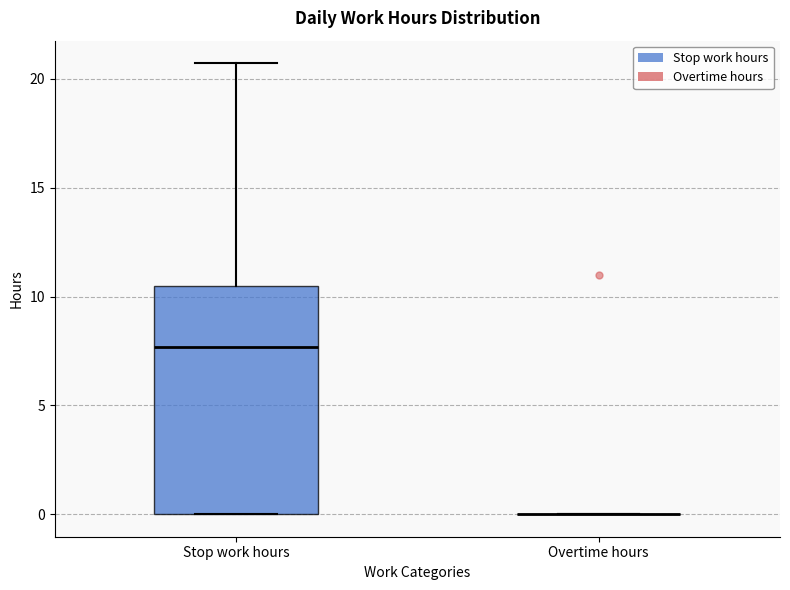

Reading left to right, read every box against the y-axis: the position of its median line, the range the box covers, and the ends of its whiskers. The values are not printed on the chart, so give them approximately, as read against the axis.

Stop work hours: median 7.5, box 0.0 to 10.5, whiskers 0.0 to 20.5
Overtime hours: box collapsed to a line at 0.0, whiskers 0.0 to 0.0